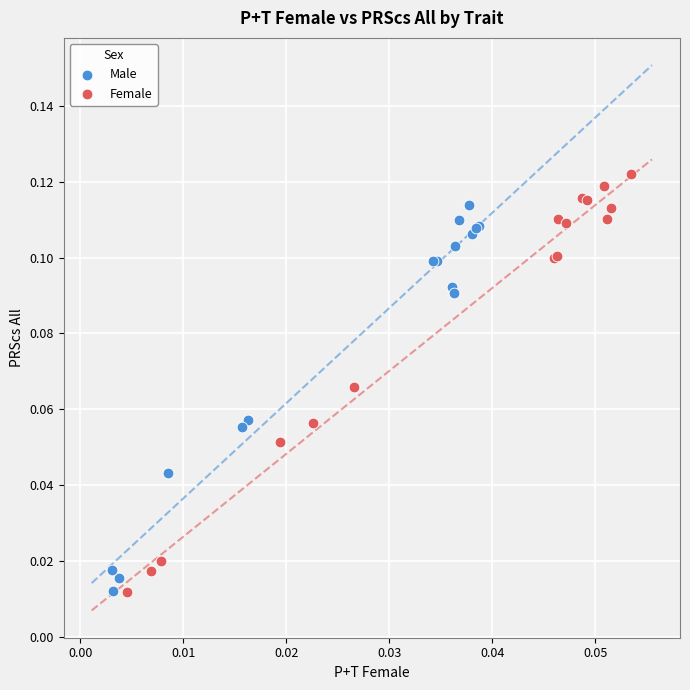

Which series reaches the maximum Y coordinate?

Female